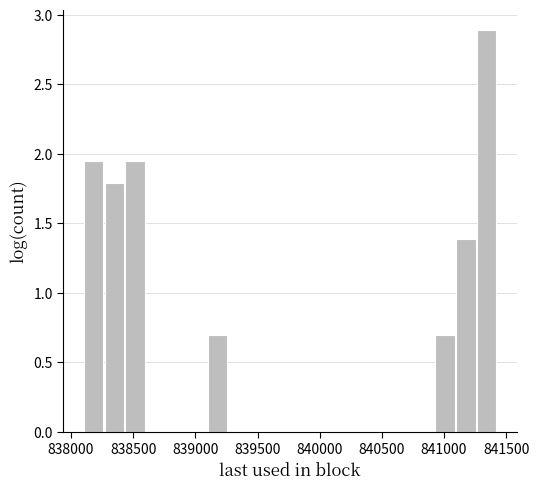

Around what value on the x-axis is the tallest bar? Give the approximate position of its centre, as read against the axis.

841350